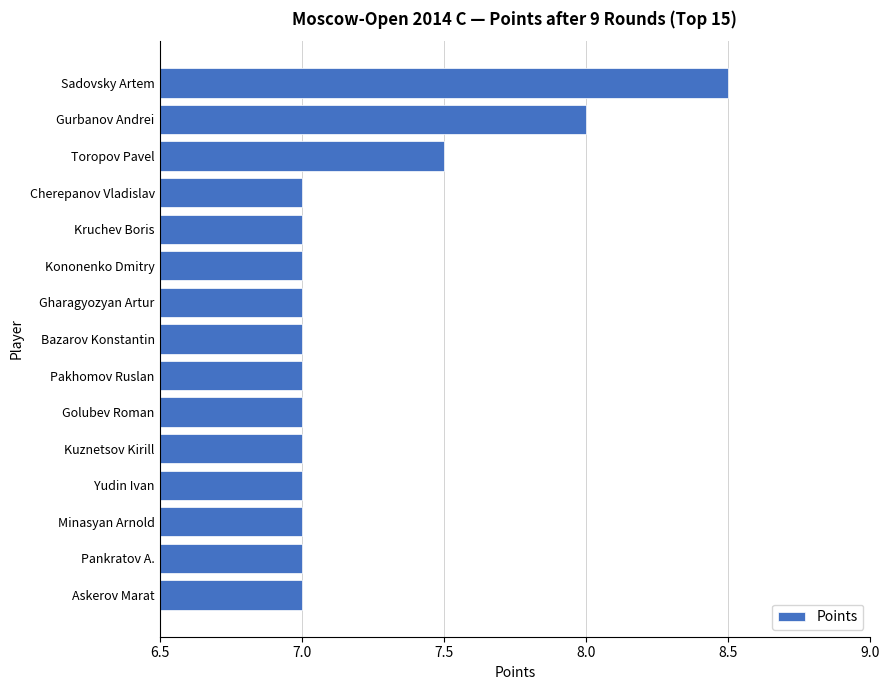

Count the number of categories in the chart.

15